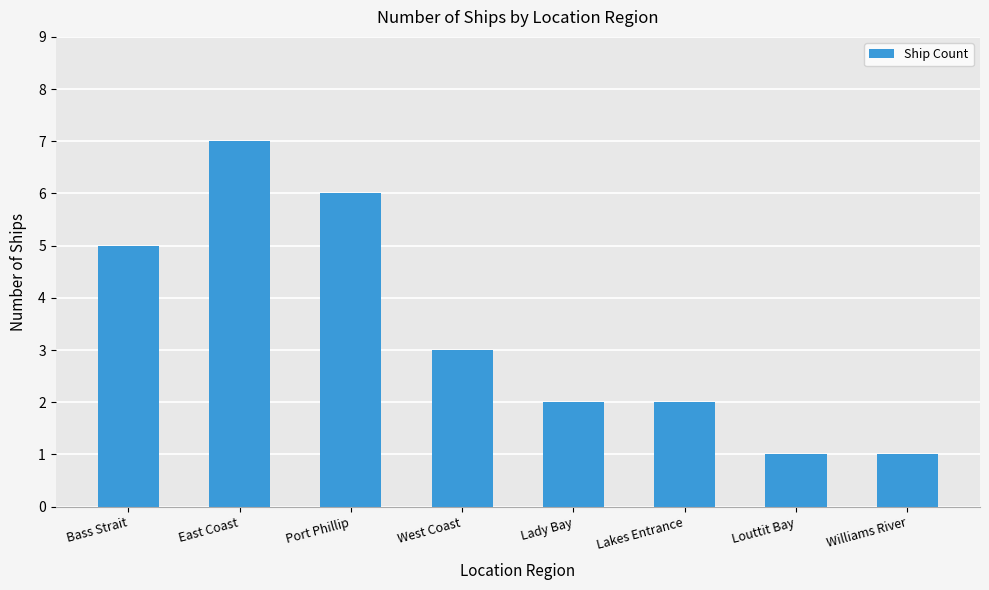

Reading right to left, transcribe all the data shown in this chart.

1	1	2	2	3	6	7	5